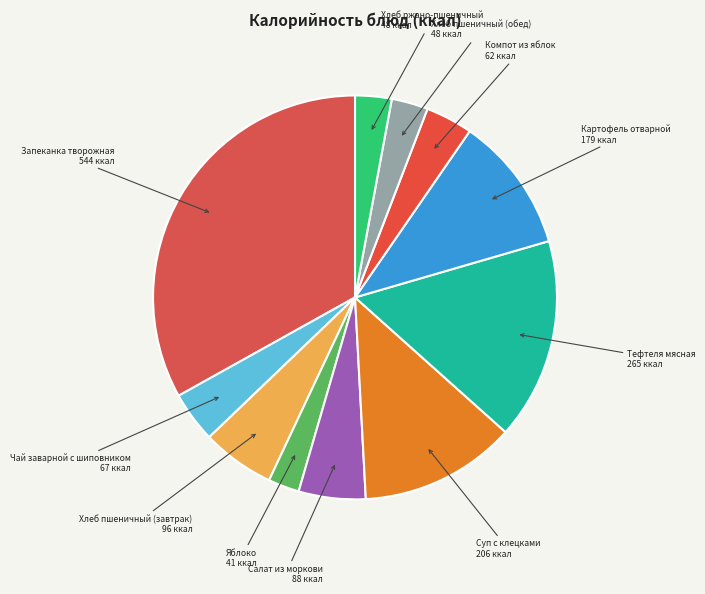

How many slices are in this pie chart?

11